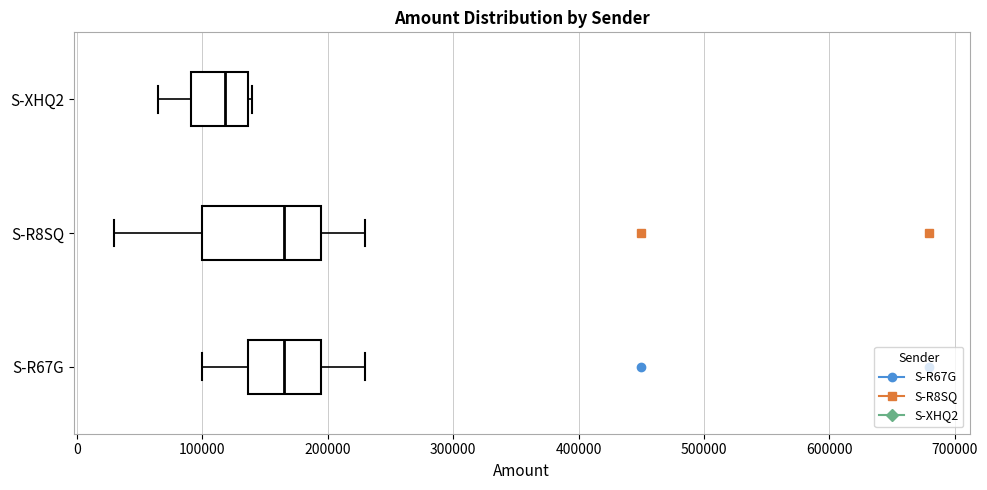

Reading bottom to top, transcribe this box plot: for each box, give where its median line is, the range the box spans, and where its two whiskers end, as read against the x-axis. The values are not printed on the chart, so give them approximately, as read against the axis.

S-R67G: median 160000, box 140000 to 190000, whiskers 100000 to 230000
S-R8SQ: median 160000, box 100000 to 190000, whiskers 30000 to 230000
S-XHQ2: median 120000, box 90000 to 140000, whiskers 60000 to 140000 (just right of the box's right edge)